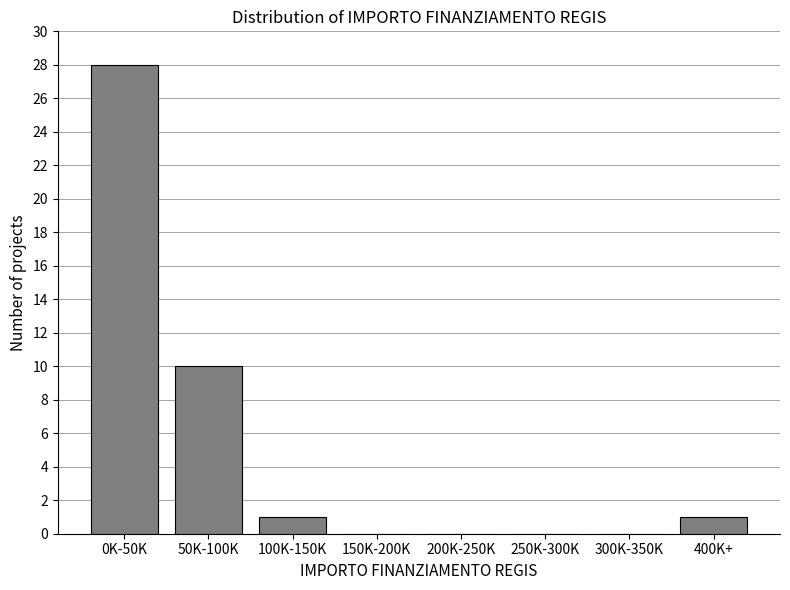

Reading right to left, list all the values displayed in this chart.

400K+=1	300K-350K=0	250K-300K=0	200K-250K=0	150K-200K=0	100K-150K=1	50K-100K=10	0K-50K=28